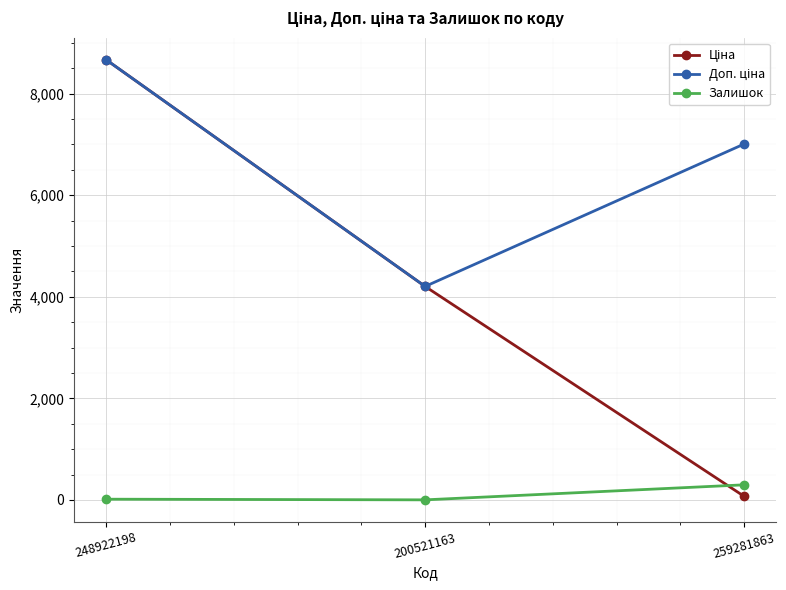

What is the value of the Залишок point at the 3rd from the left?

298.0